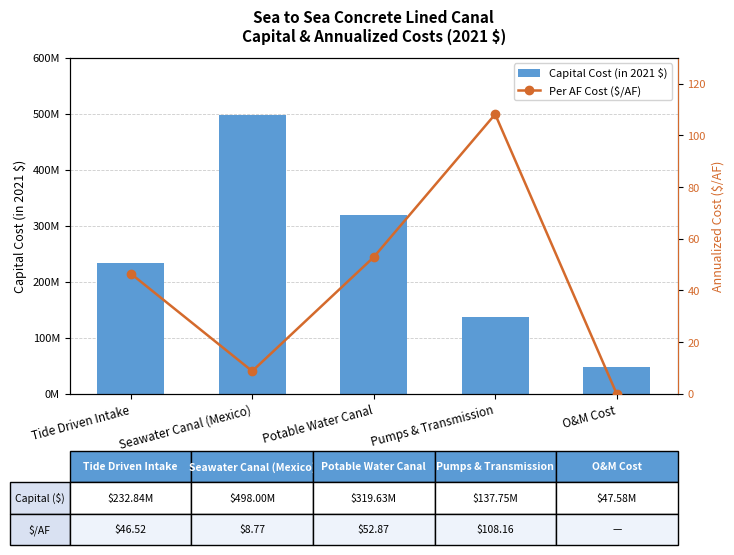

How many data points in Capital Cost (in 2021 $) are above 232840216?

3